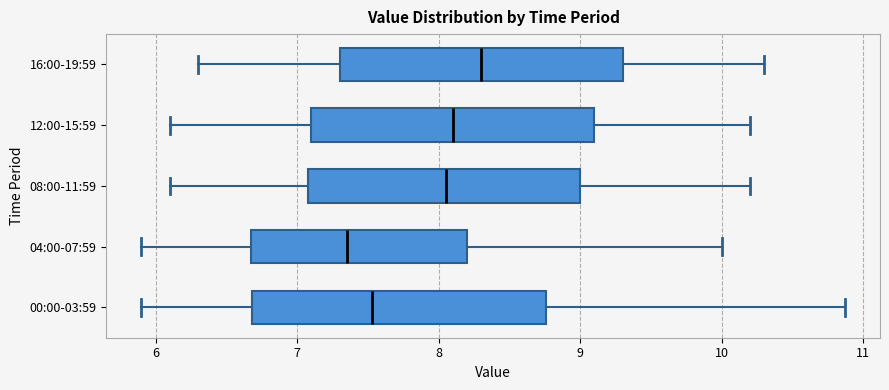

Reading bottom to top, read every box against the x-axis: the position of its median line, the range the box covers, and the ends of its whiskers. The values are not printed on the chart, so give them approximately, as read against the axis.

00:00-03:59: median 7.5, box 6.7 to 8.8, whiskers 5.9 to 10.9
04:00-07:59: median 7.4, box 6.7 to 8.2, whiskers 5.9 to 10.0
08:00-11:59: median 8.1, box 7.1 to 9.0, whiskers 6.1 to 10.2
12:00-15:59: median 8.1, box 7.1 to 9.1, whiskers 6.1 to 10.2
16:00-19:59: median 8.3, box 7.3 to 9.3, whiskers 6.3 to 10.3